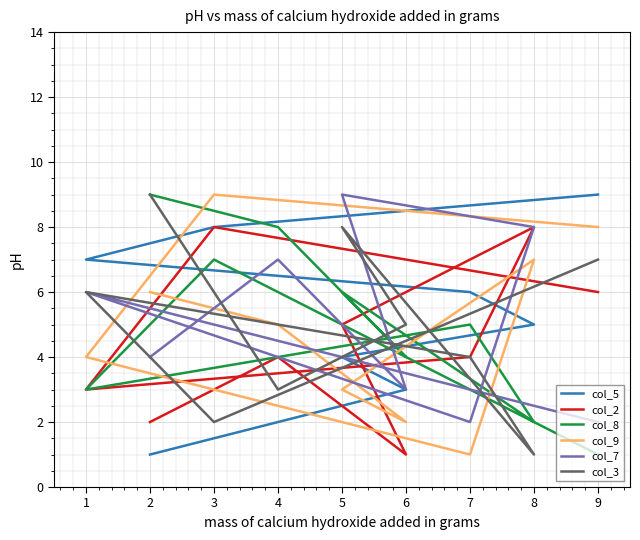

Is this an area chart (filled region under the line)?

No